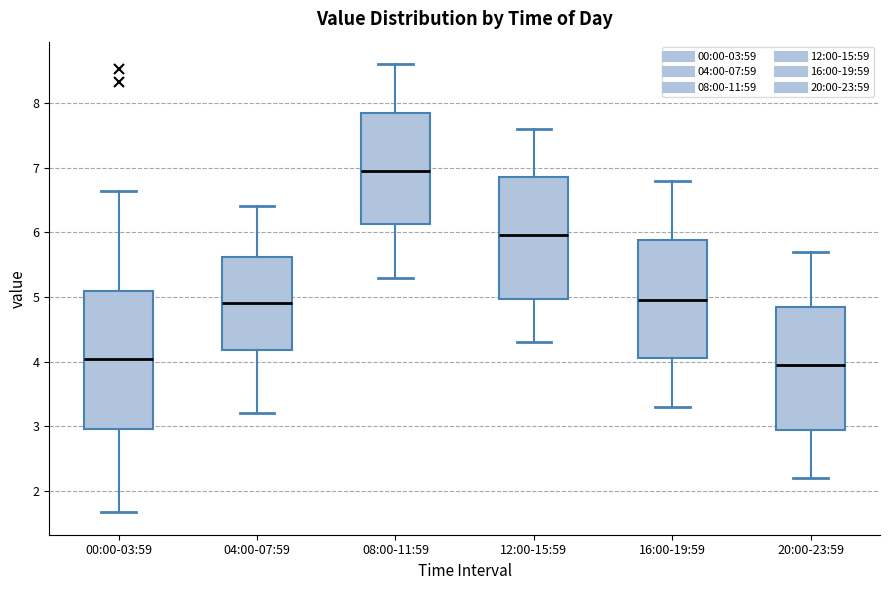

Comparing the boxes themselves (not the whiskers), which one is the tallest?

00:00-03:59